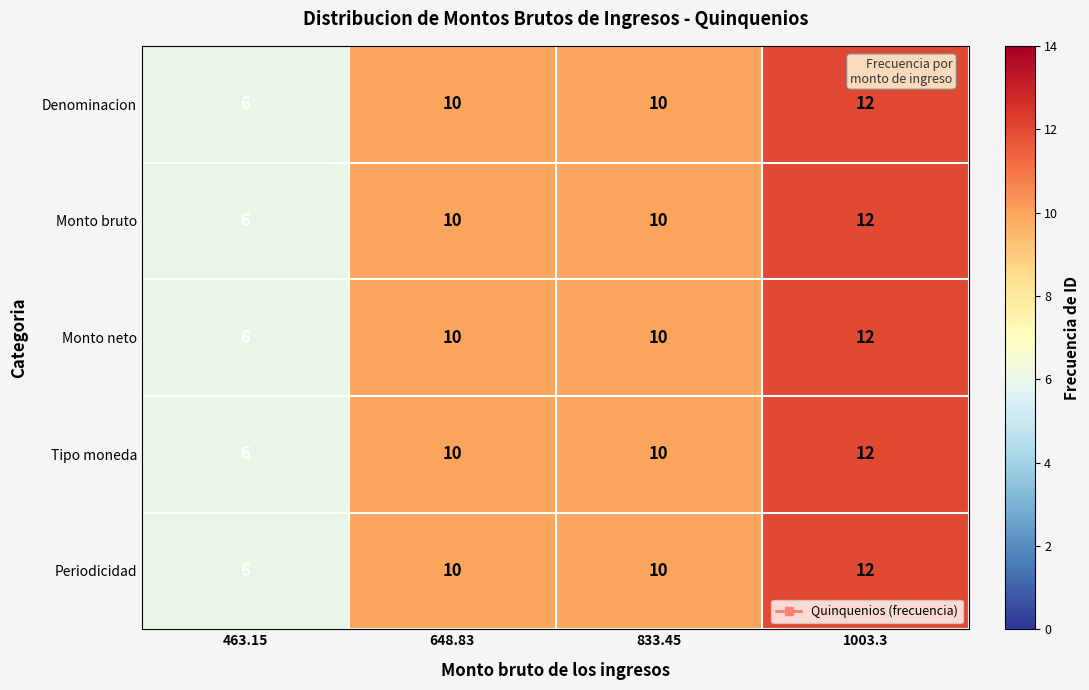

Which category has the highest value across all series?

1003.3